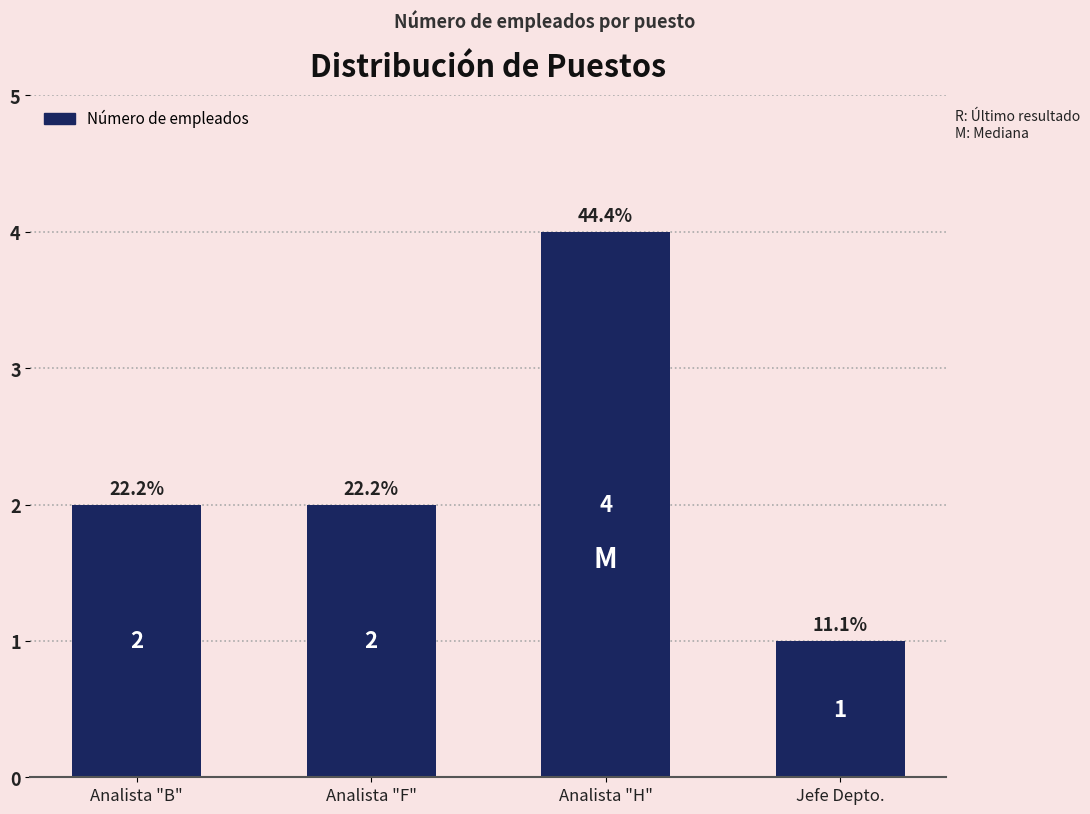

Reading left to right, extract all data points from this chart.

Analista "B"=2	Analista "F"=2	Analista "H"=4	Jefe Depto.=1